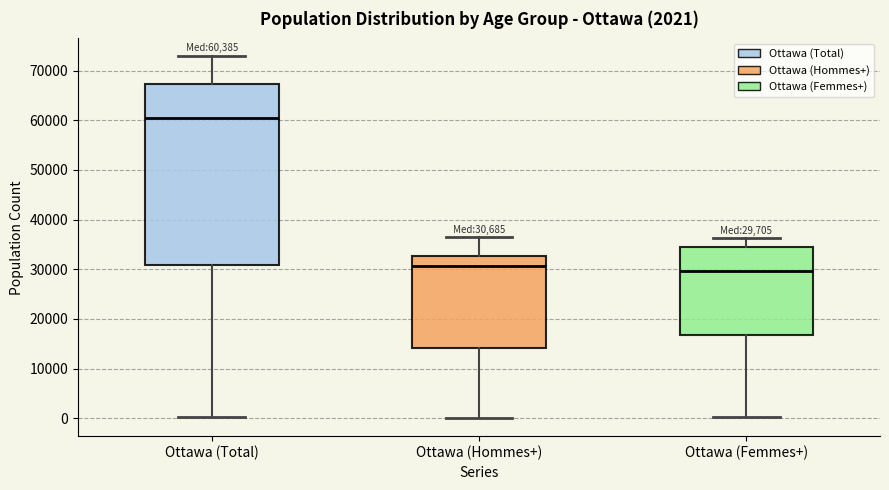

Which box is the tallest, from its lower edge to its upper edge?

Ottawa (Total)